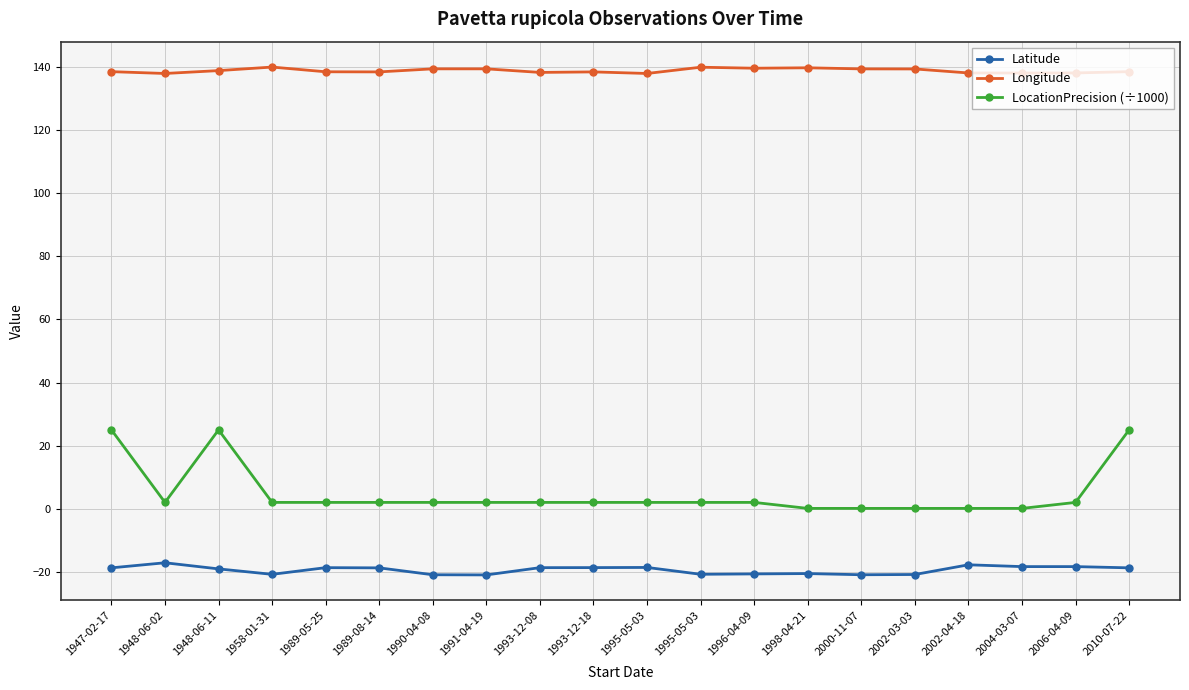

What are all the series names shown in the legend?

Latitude, Longitude, LocationPrecision (÷1000)